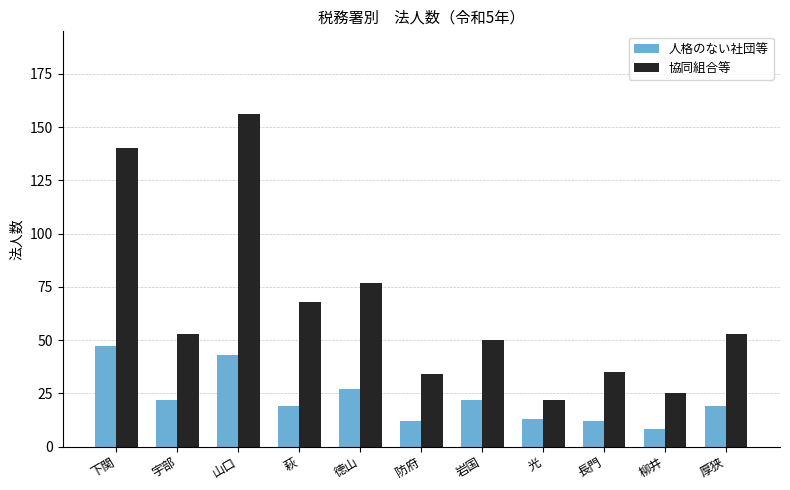

What position from the right is 長門?

3